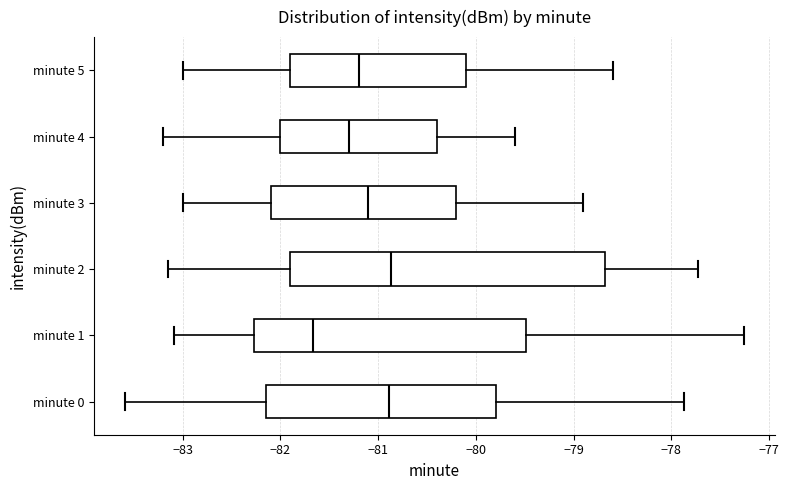

Reading bottom to top, read every box against the x-axis: the position of its median line, the range the box covers, and the ends of its whiskers. The values are not printed on the chart, so give them approximately, as read against the axis.

minute 0: median -80.9, box -82.1 to -79.8, whiskers -83.6 to -77.9
minute 1: median -81.7, box -82.3 to -79.5, whiskers -83.1 to -77.3
minute 2: median -80.9, box -81.9 to -78.7, whiskers -83.1 to -77.7
minute 3: median -81.1, box -82.1 to -80.2, whiskers -83.0 to -78.9
minute 4: median -81.3, box -82.0 to -80.4, whiskers -83.2 to -79.6
minute 5: median -81.2, box -81.9 to -80.1, whiskers -83.0 to -78.6